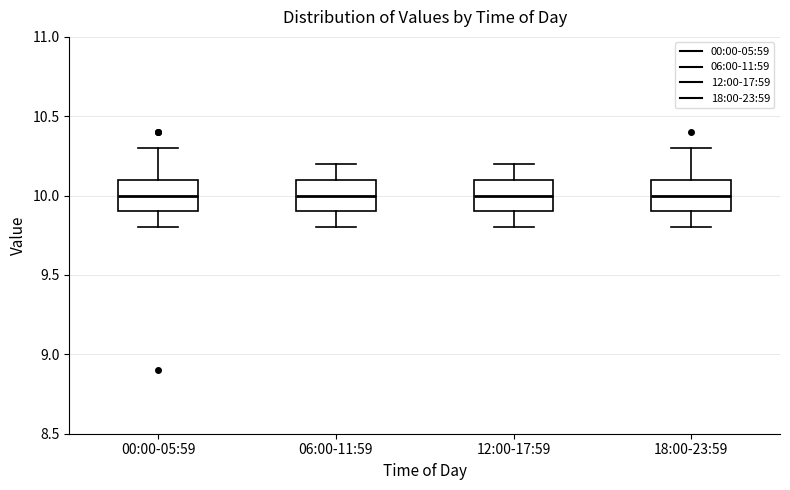

Where is the upper edge of the box for 12:00-17:59 on the y-axis? The values are not printed on the chart, so give them approximately, as read against the axis.

10.1